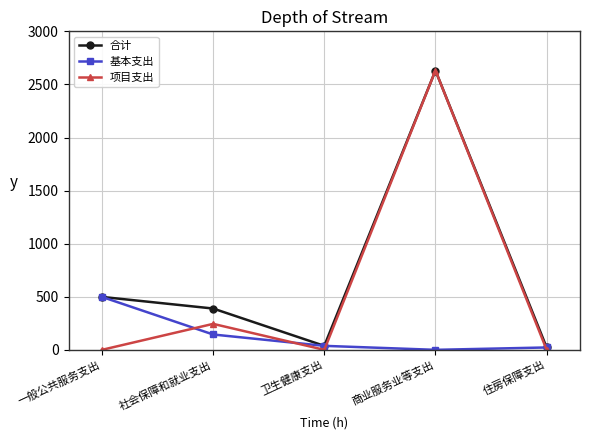

Which series has the largest total across all categories?

合计